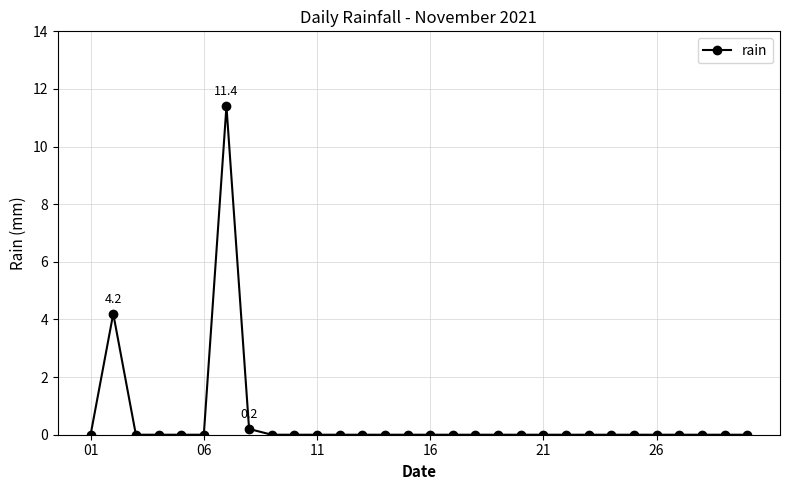

What is the greatest value displayed?

11.4